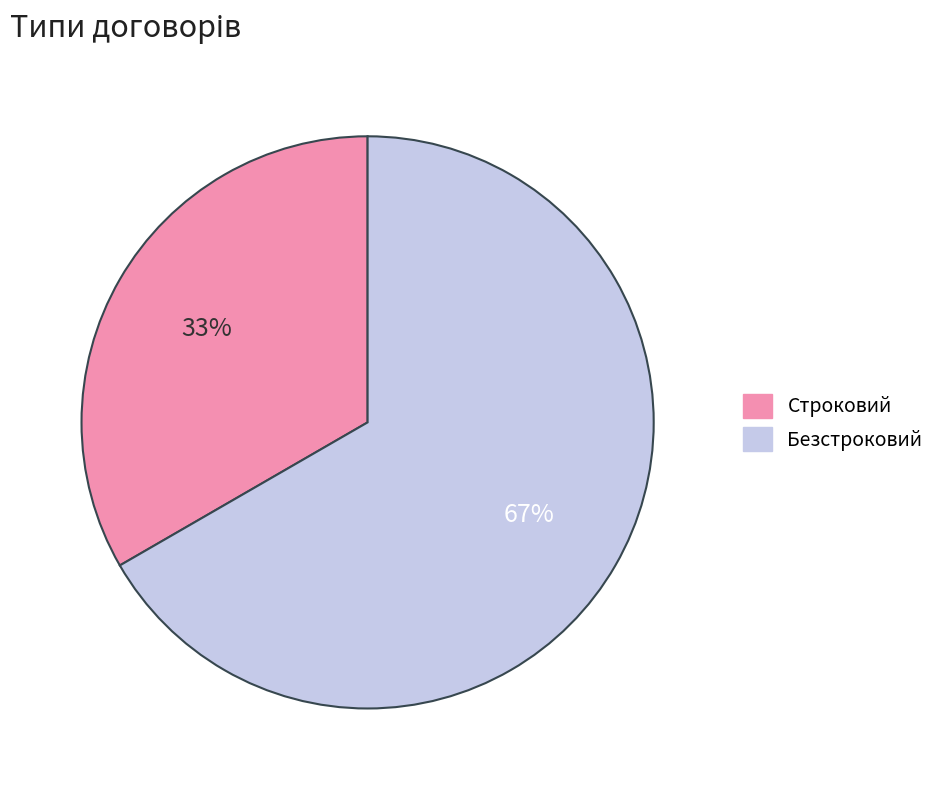

Which slice is the largest?

Безстроковий